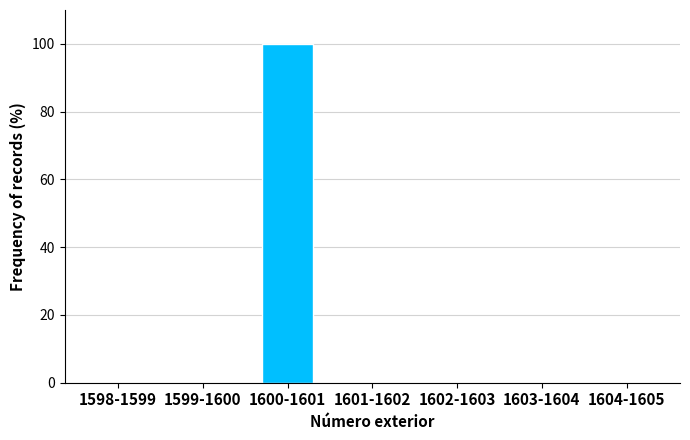

Reading right to left, what are all the values shown in this chart?

1604-1605=0	1603-1604=0	1602-1603=0	1601-1602=0	1600-1601=100	1599-1600=0	1598-1599=0